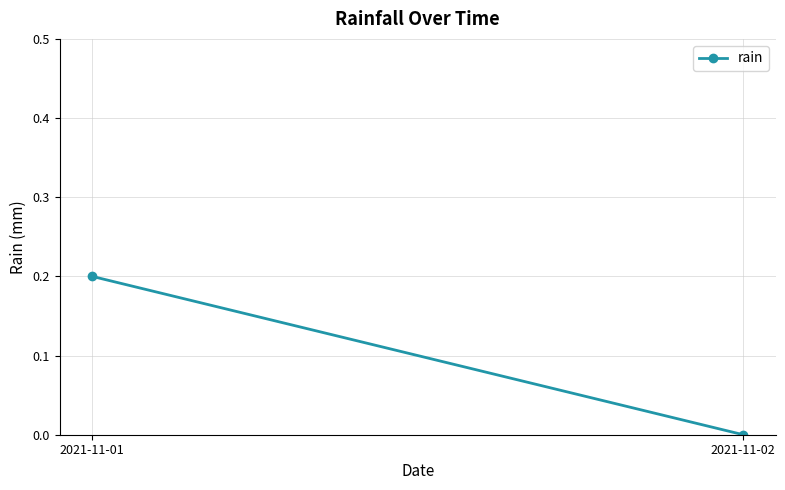

How many data points does each series have?

2